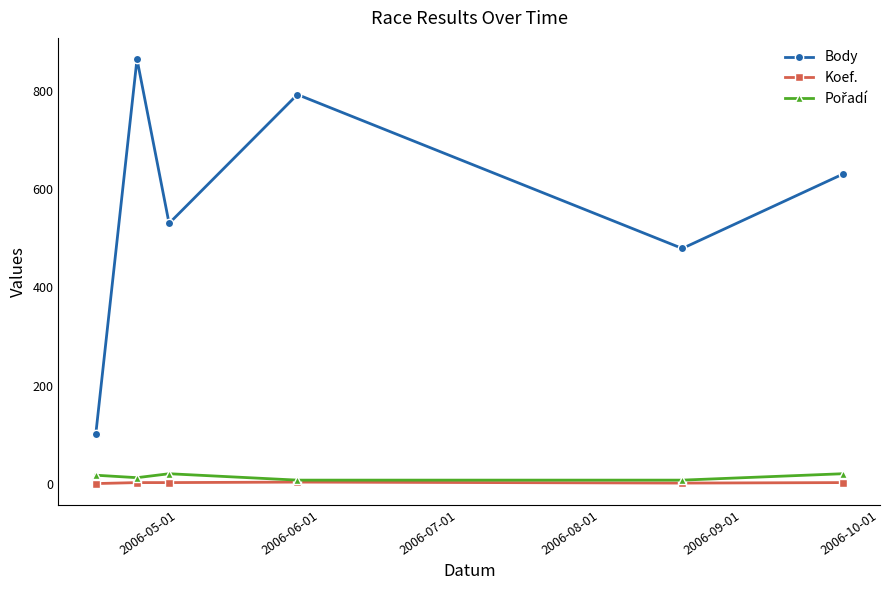

What is the maximum value shown in the chart?

864